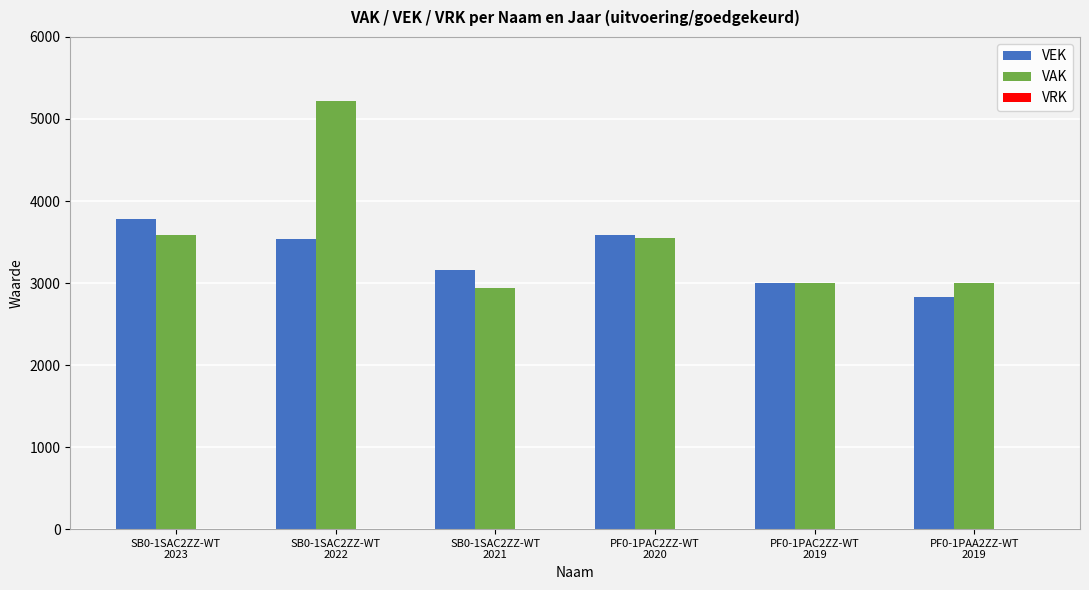

Which series has the largest range (max minus min)?

VAK